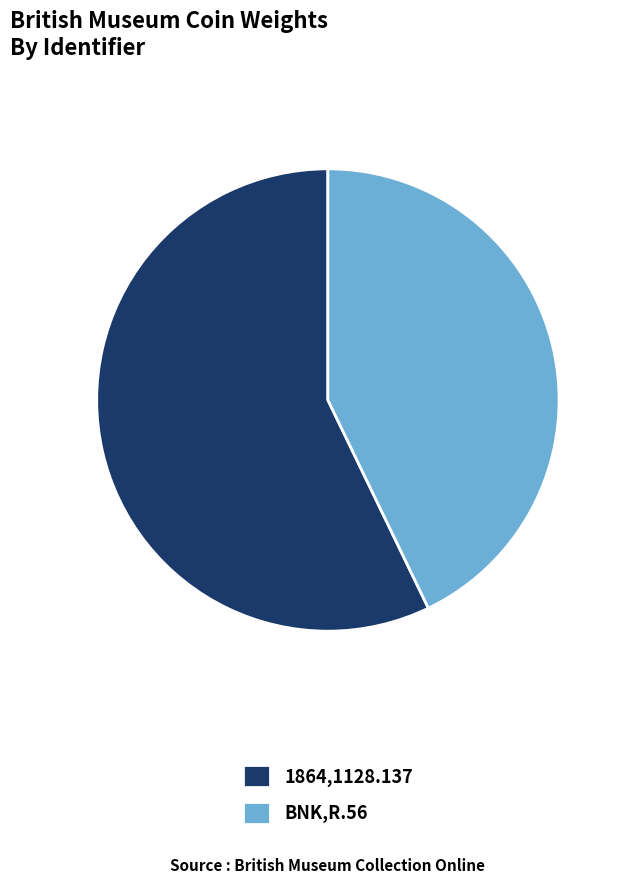

Is BNK,R.56 the majority of the pie?

No